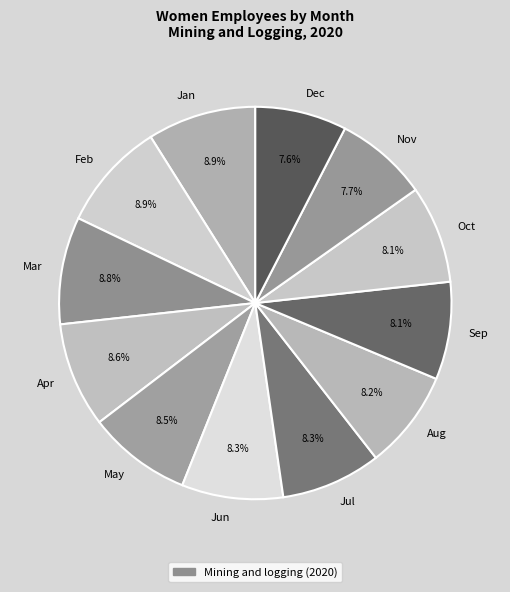

How much of the chart is everything except Apr?

91.4%